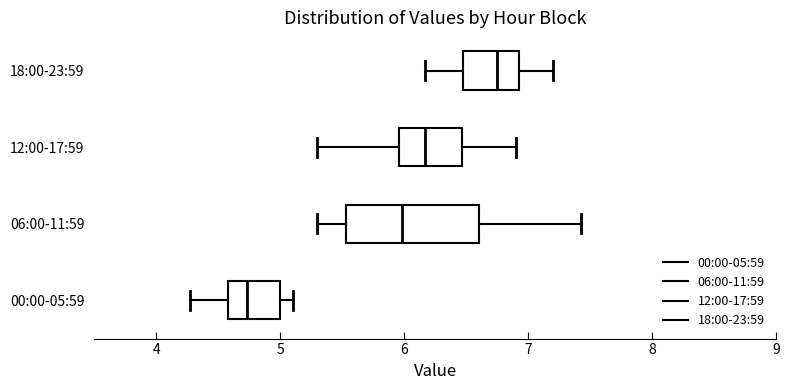

Reading bottom to top, transcribe this box plot: for each box, give where its median line is, the range the box spans, and where its two whiskers end, as read against the x-axis. The values are not printed on the chart, so give them approximately, as read against the axis.

00:00-05:59: median 4.7, box 4.6 to 5.0, whiskers 4.3 to 5.1
06:00-11:59: median 6.0, box 5.5 to 6.6, whiskers 5.3 to 7.4
12:00-17:59: median 6.2, box 6.0 to 6.5, whiskers 5.3 to 6.9
18:00-23:59: median 6.8, box 6.5 to 6.9, whiskers 6.2 to 7.2